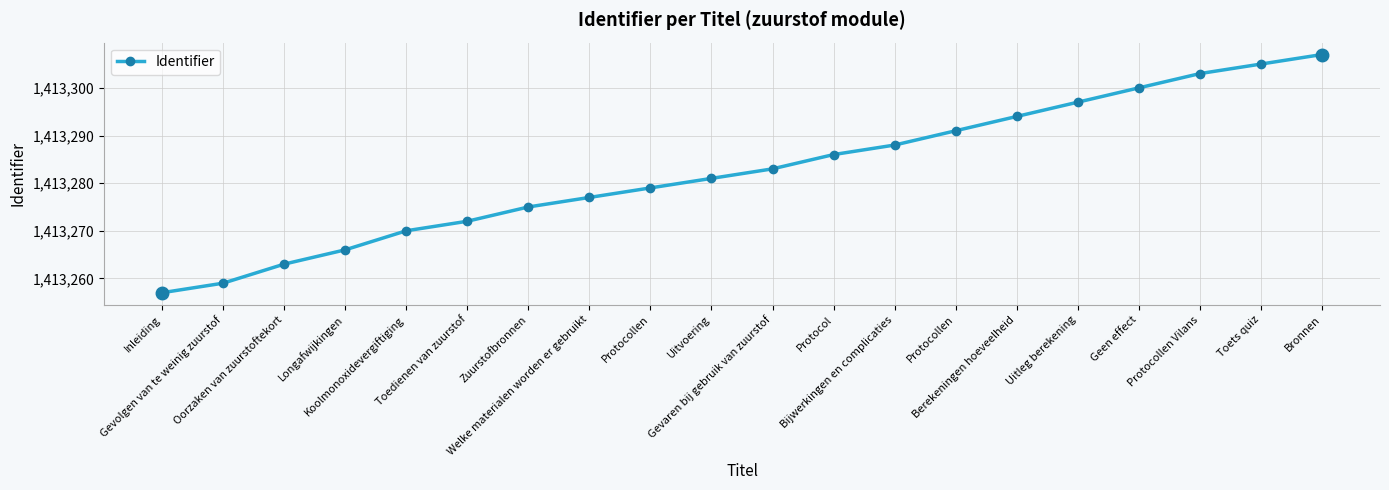

Does the chart have visible grid lines?

Yes